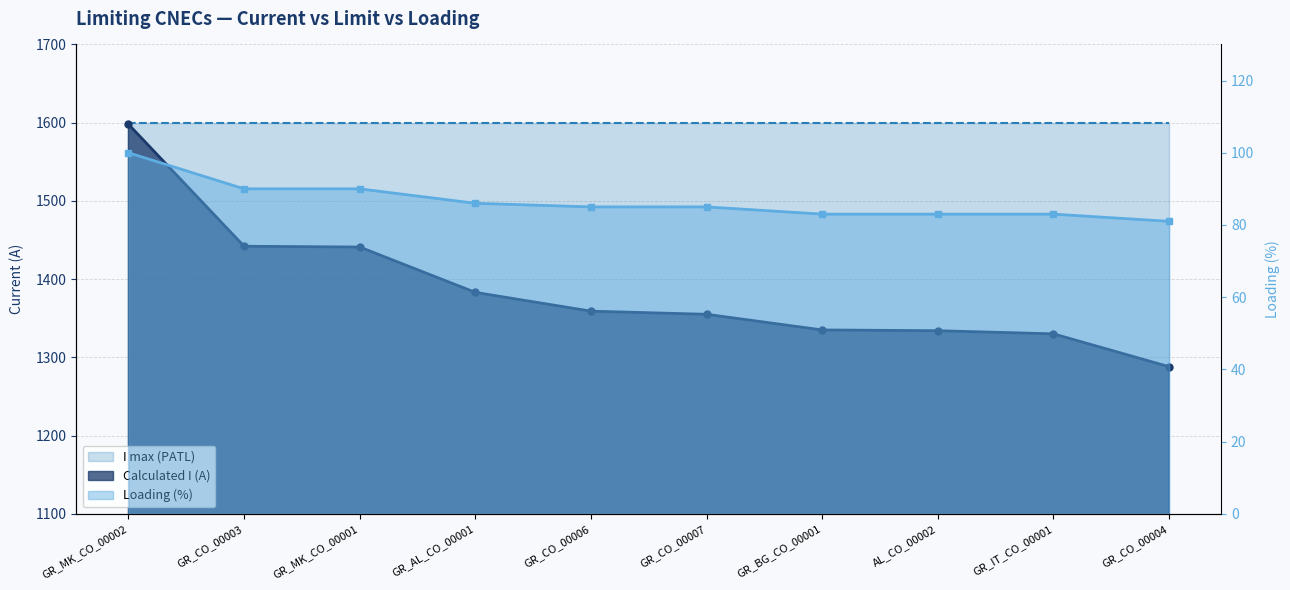

True or false: Loading (%) has a value of 90 at GR_CO_00003.

True